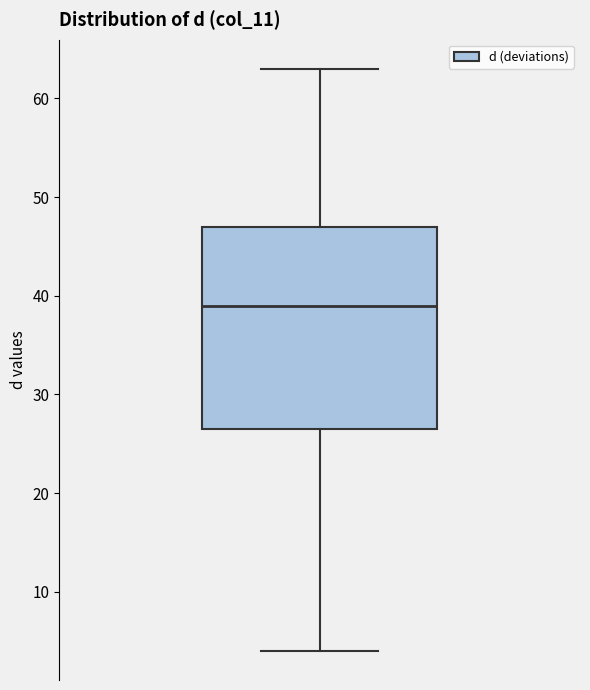

Read this box plot against the y-axis: the position of the median line, the range covered by the box, and the ends of both whiskers. The values are not printed on the chart, so give them approximately, as read against the axis.

median 39, box 27 to 47, whiskers 4 to 63